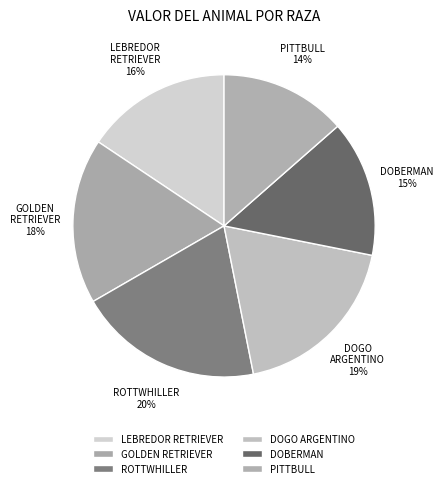

True or false: PITTBULL accounts for 14% of the total.

True